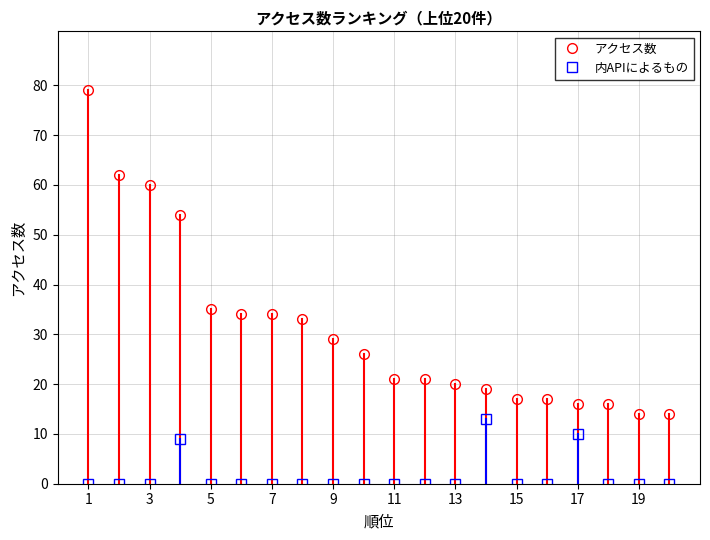

True or false: 内APIによるもの and アクセス数 intersect in this chart.

False